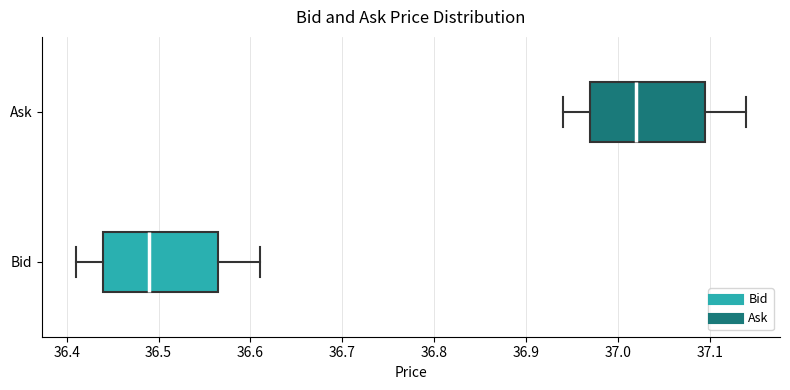

Which box's median line is the furthest to the right?

Ask